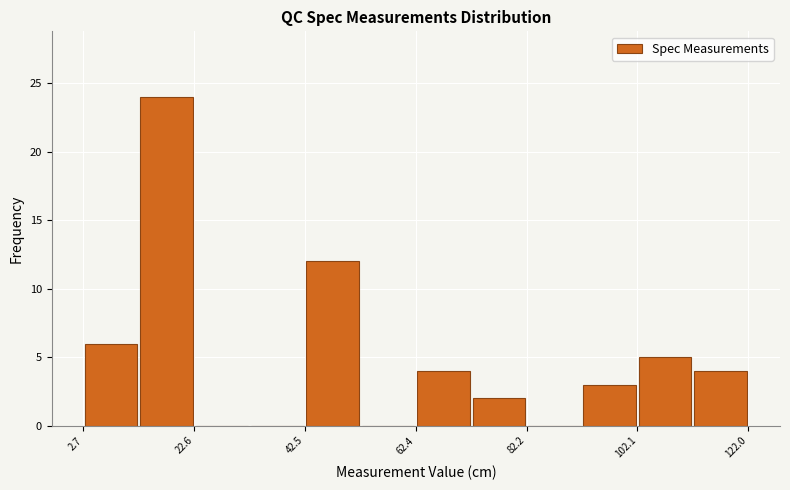

How tall is the bar that spans 42 to 52 on the x-axis? Neither the bar edges nor the heights are printed on the chart, so give them approximately, as read against the axes.

12